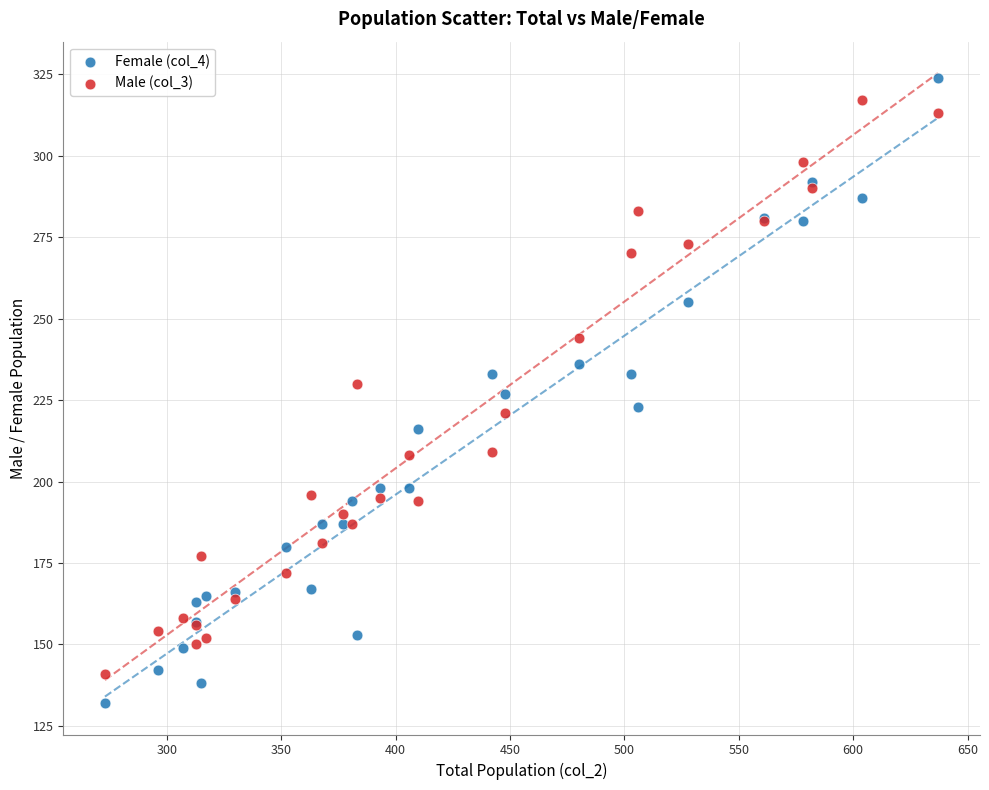

What are all the series names shown in the legend?

Female (col_4), Male (col_3)